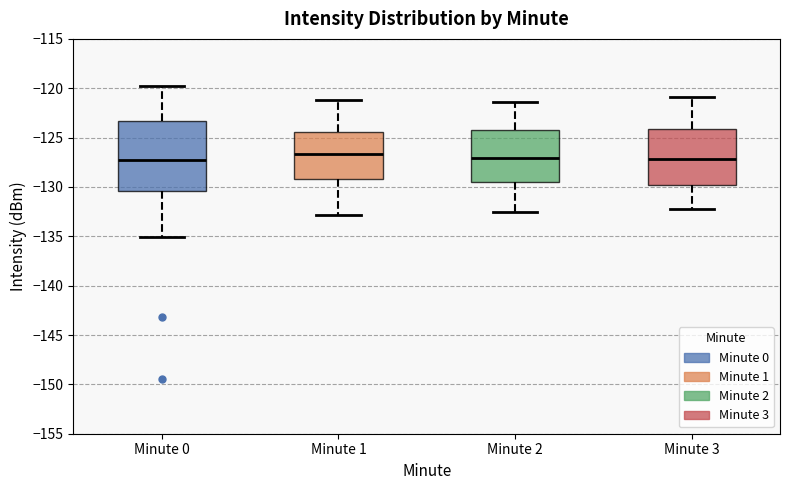

Reading left to right, transcribe this box plot: for each box, give where its median line is, the range the box spans, and where its two whiskers end, as read against the y-axis. The values are not printed on the chart, so give them approximately, as read against the axis.

Minute 0: median -127.5, box -130.5 to -123.5, whiskers -135.0 to -119.5
Minute 1: median -126.5, box -129.0 to -124.5, whiskers -133.0 to -121.0
Minute 2: median -127.0, box -129.5 to -124.0, whiskers -132.5 to -121.5
Minute 3: median -127.0, box -130.0 to -124.0, whiskers -132.0 to -121.0